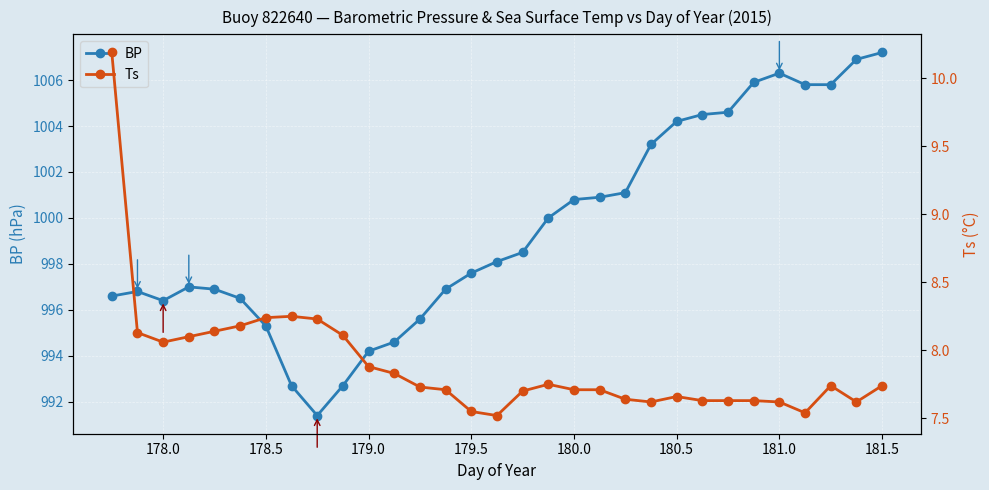

What is the minimum value for BP?

991.4